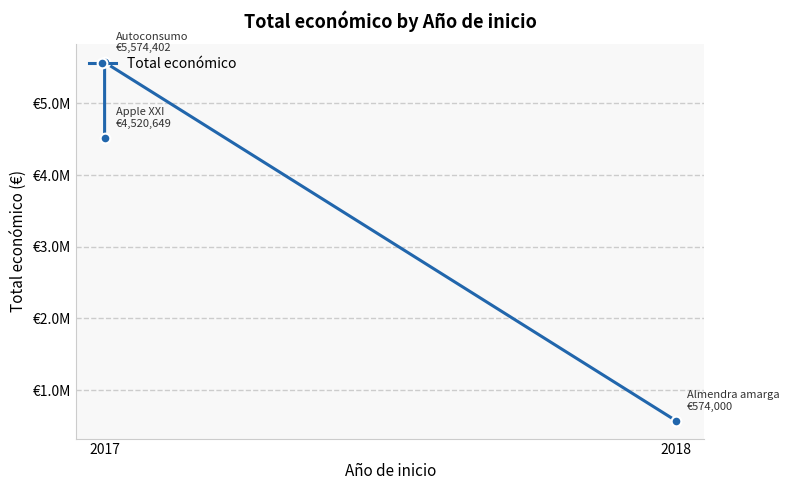

True or false: the data shows 289734 at 2018.

False